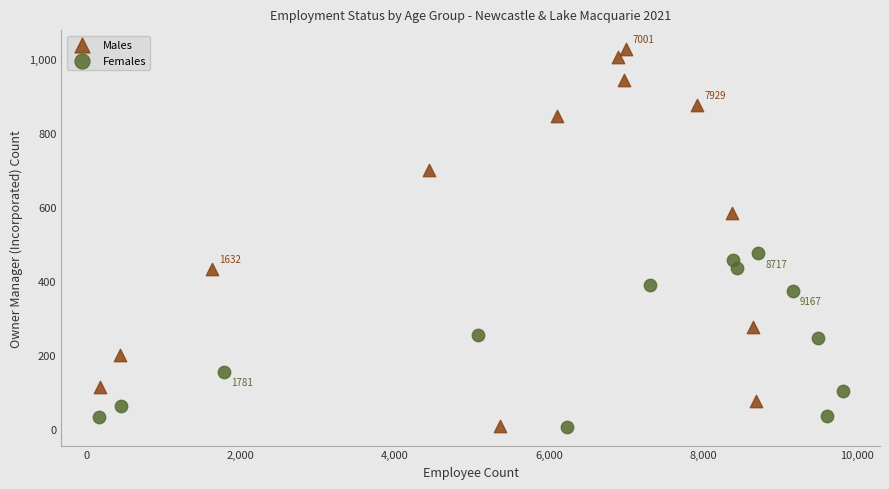

Which series contains the highest Y value?

Males